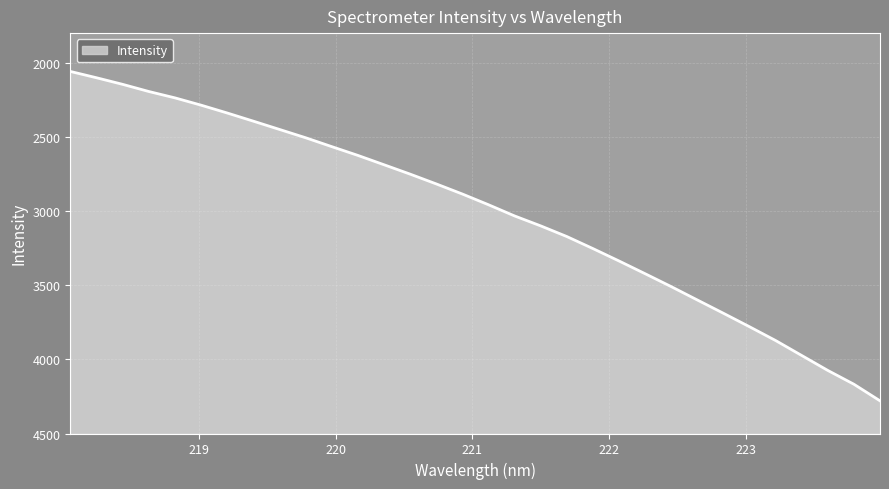

Where is the data nearest to the value 3169?

221.6902